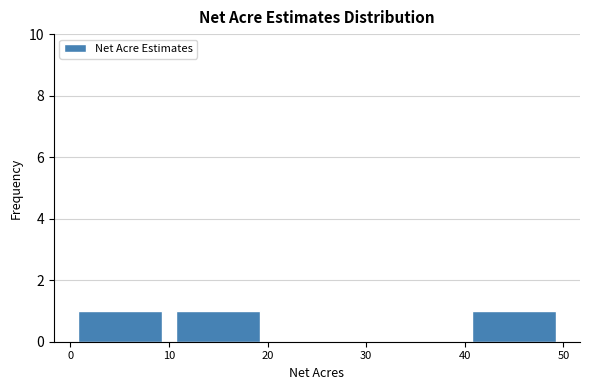

Reading left to right, transcribe this chart: for each bar, give the range it covers on the x-axis and its height. The values are not printed on the chart, so give them approximately, as read against the axis.

0 to 10: 1
10 to 20: 1
20 to 30: 0
30 to 40: 0
40 to 50: 1